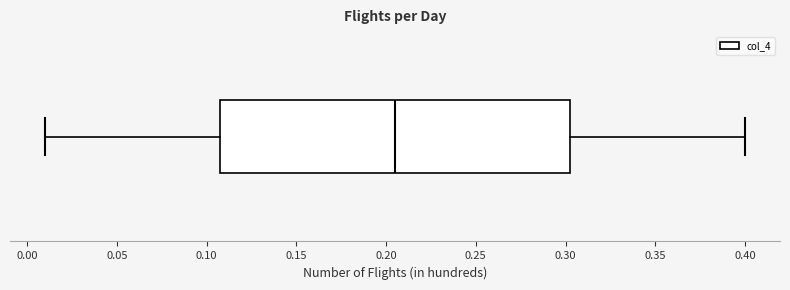

Where is the left edge of the box on the x-axis? The values are not printed on the chart, so give them approximately, as read against the axis.

0.110